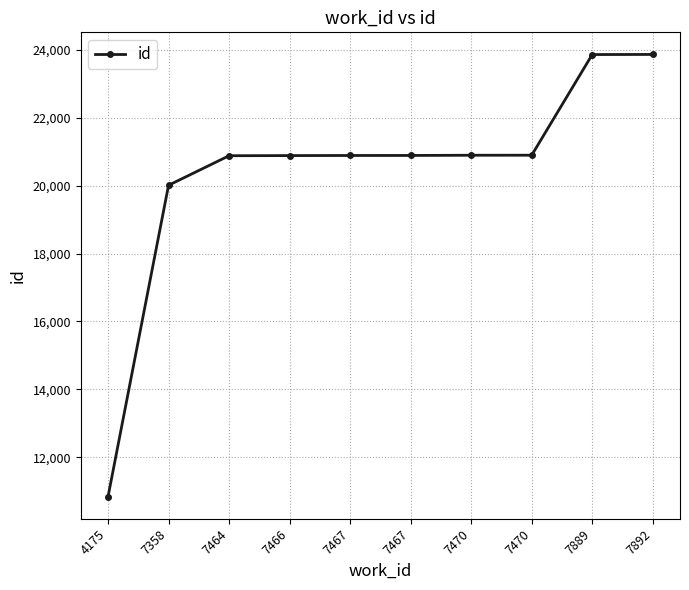

Where does the data first go above 20892?

7470